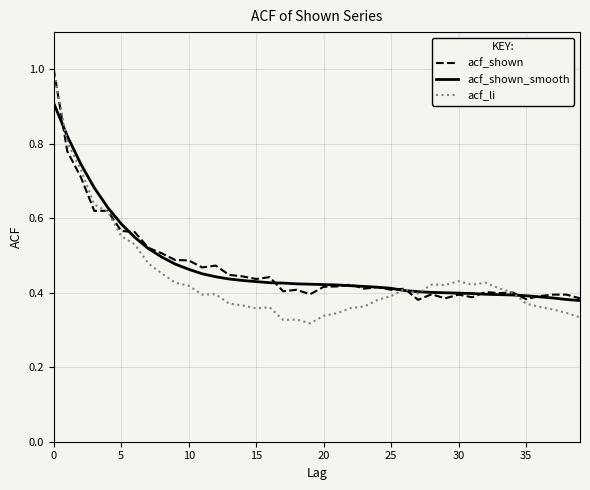

How many acf_shown values are between 0 and 1?

40